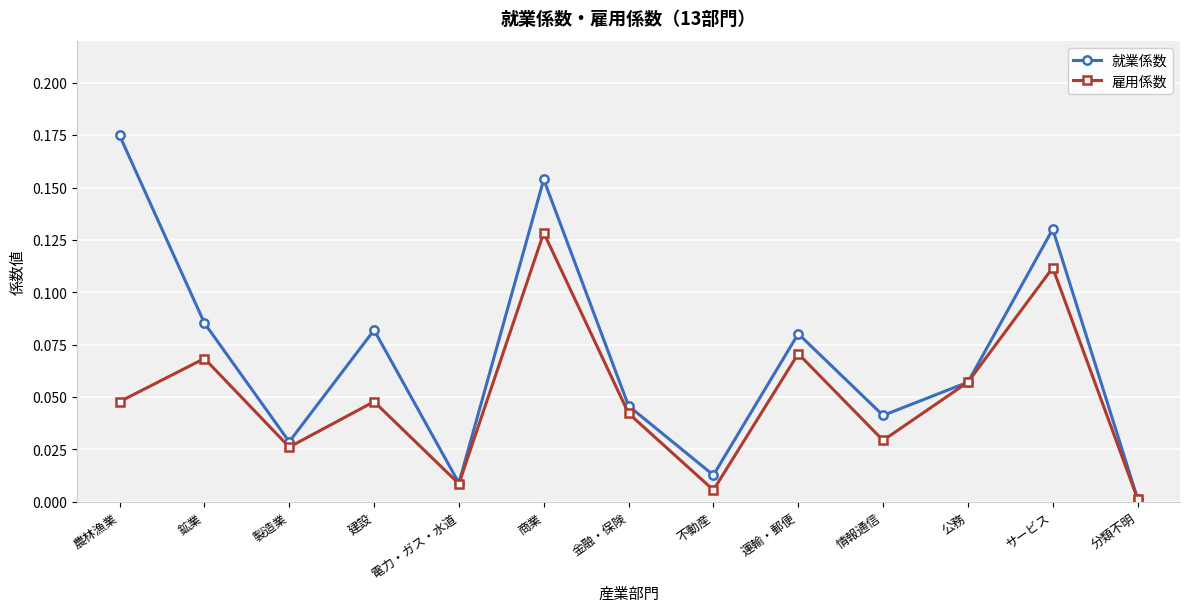

Count the number of categories in the chart.

13